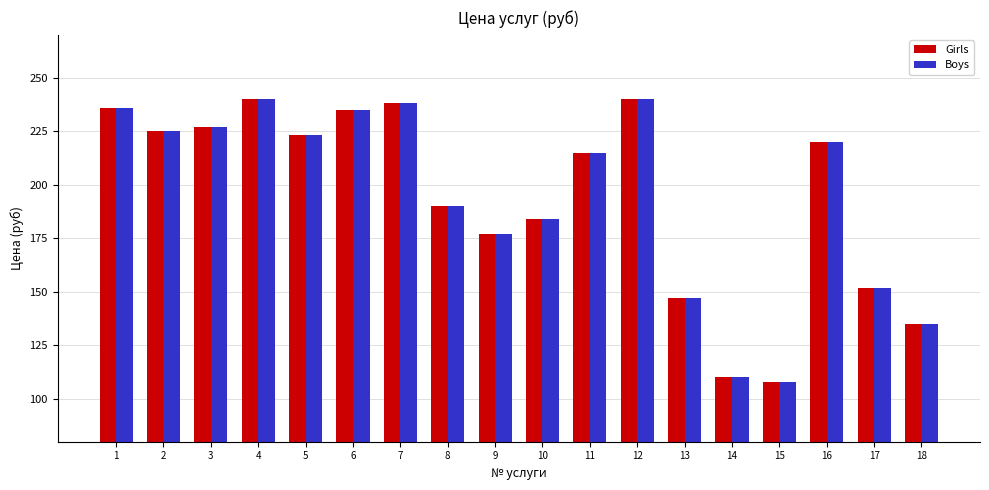

What is the total value across all series at 5?

446